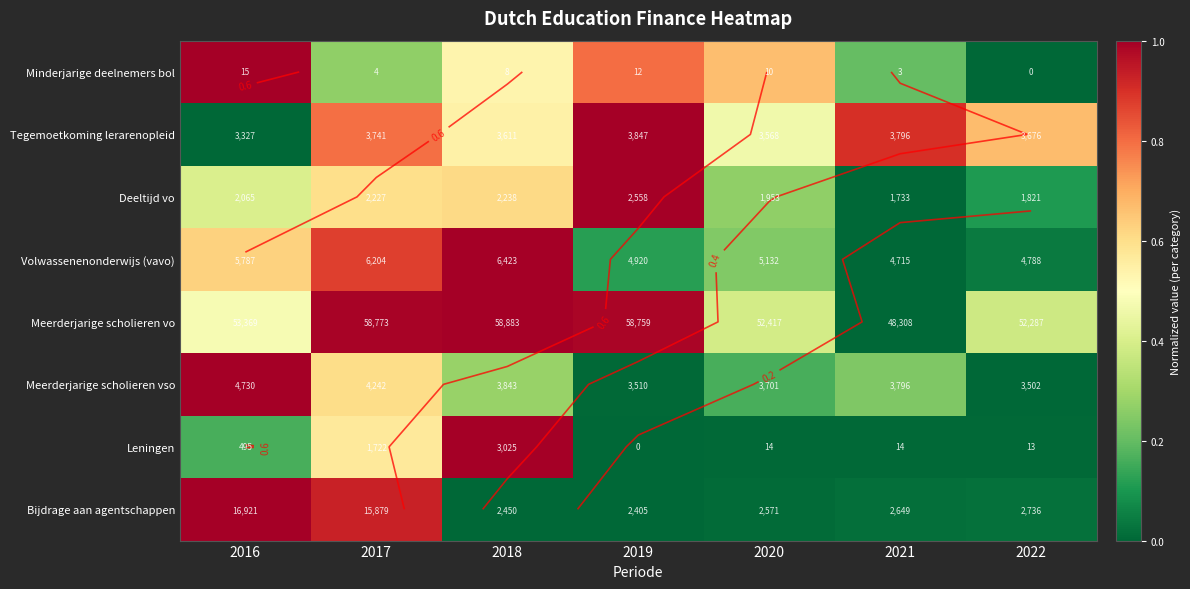

The Minderjarige deelnemers bol series shows 1.4 at 2019. True or false?

False